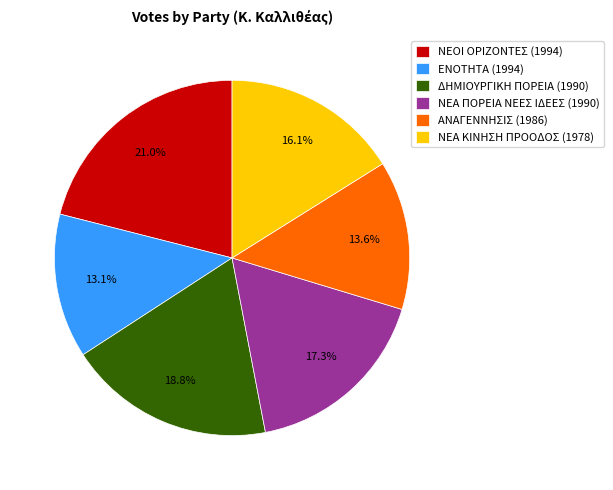

Which category has the biggest portion of the pie?

ΝΕΟΙ ΟΡΙΖΟΝΤΕΣ (1994)